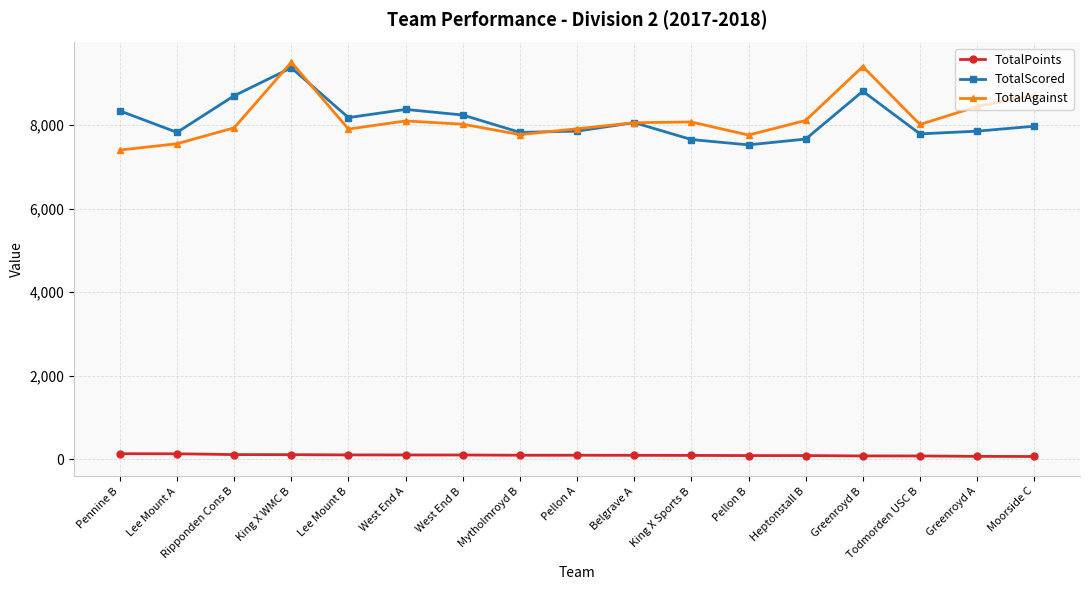

What is the label of the 11th point from the left?

King X Sports B